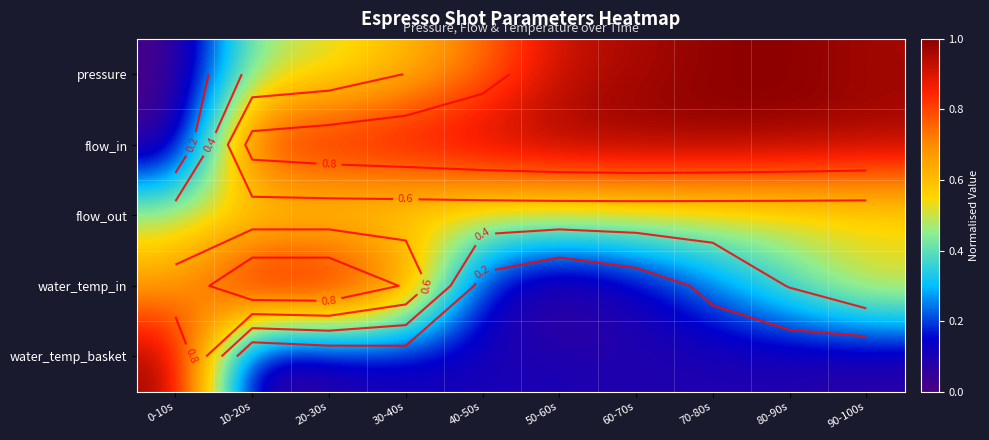

What is the sum of the water_temp_basket values at 50-60s and 90-100s?

0.2